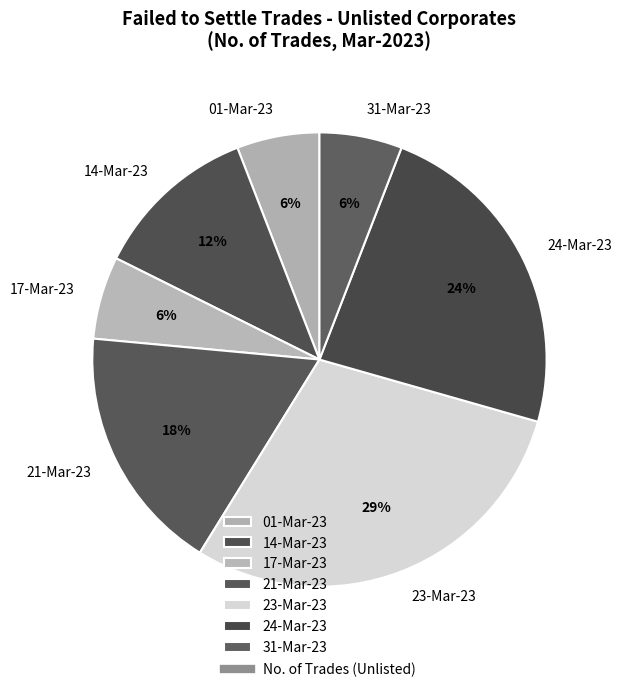

Do 24-Mar-23 and 14-Mar-23 together represent more than half of the pie?

No